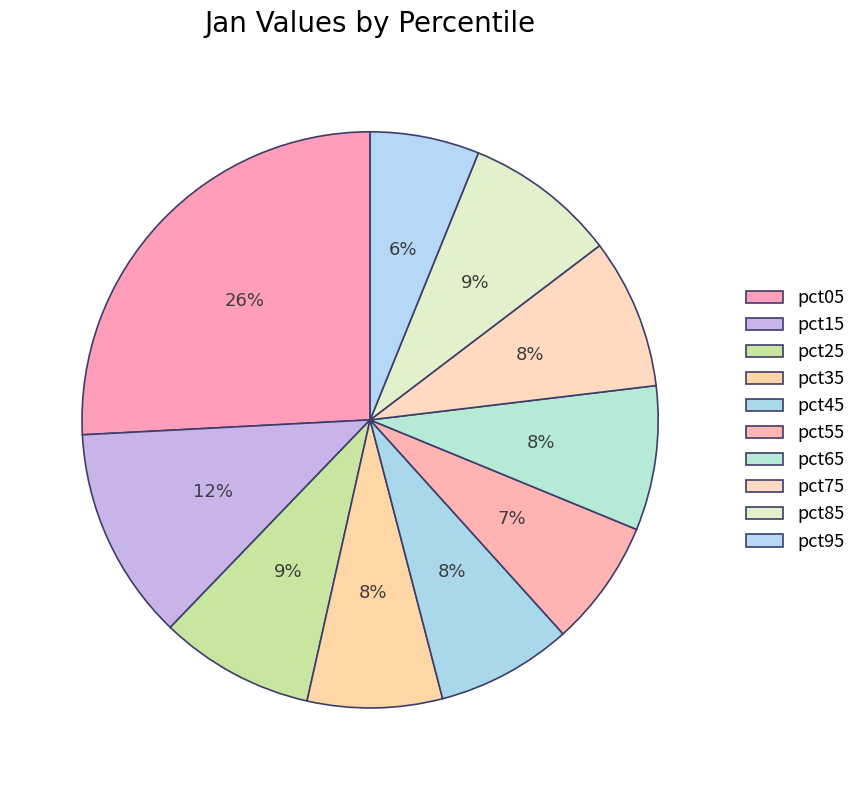

How many segments does this pie chart have?

10